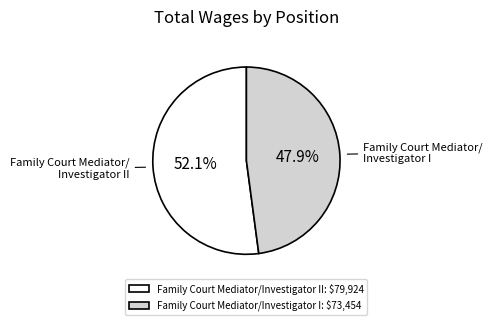

How much of the chart is everything except Family Court Mediator/Investigator I: $73,454?

52.1%